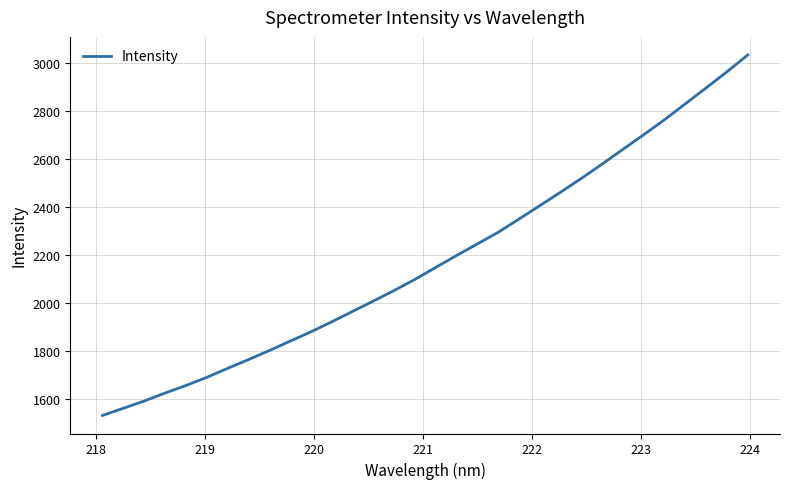

What is the difference between the maximum and minimum values?

1503.6